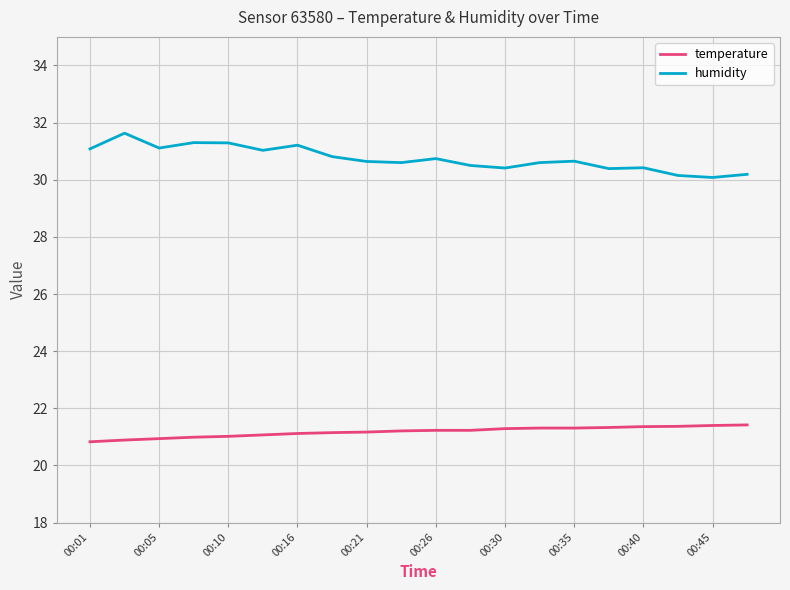

True or false: temperature and humidity cross at least once.

False